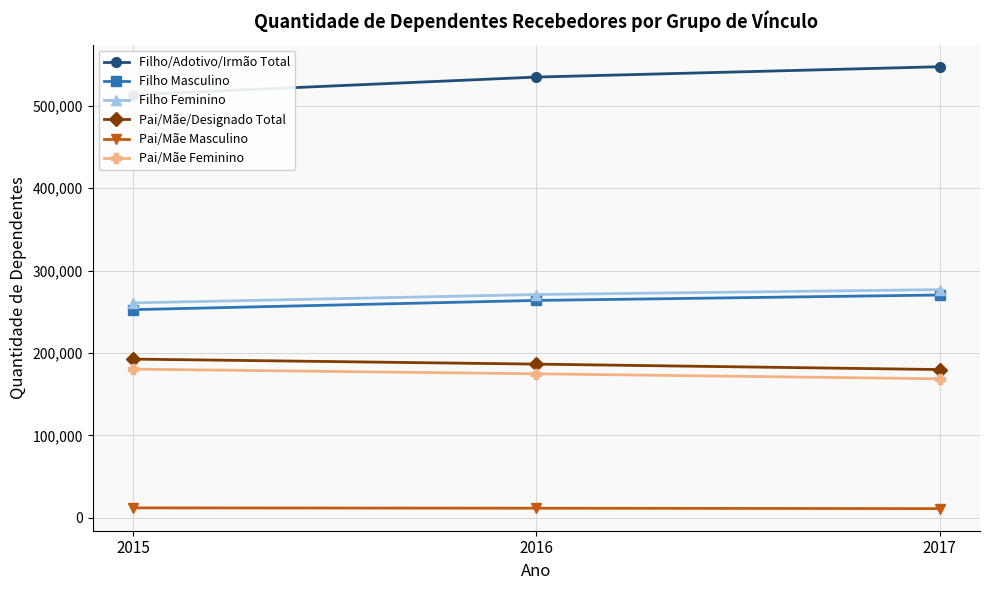

Reading left to right, list all the values displayed in this chart.

Filho/Adotivo/Irmão Total: 2015=513586	2016=534919	2017=547466
Filho Masculino: 2015=252697	2016=263872	2017=270478
Filho Feminino: 2015=260889	2016=271047	2017=276988
Pai/Mãe/Designado Total: 2015=192689	2016=186604	2017=180020
Pai/Mãe Masculino: 2015=12170	2016=11763	2017=11249
Pai/Mãe Feminino: 2015=180519	2016=174841	2017=168771